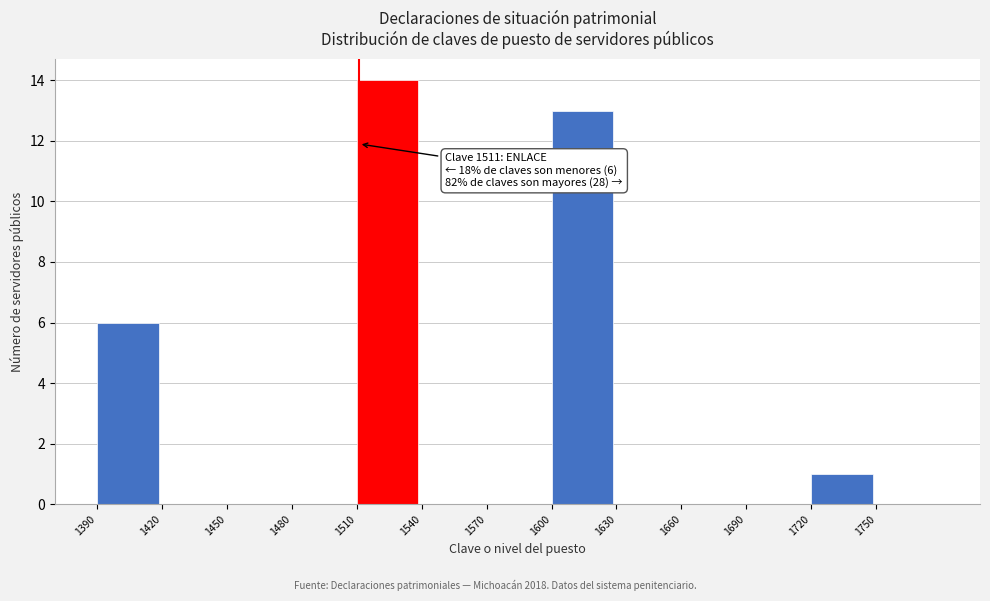

Which range on the x-axis has the tallest bar?

1510 to 1540